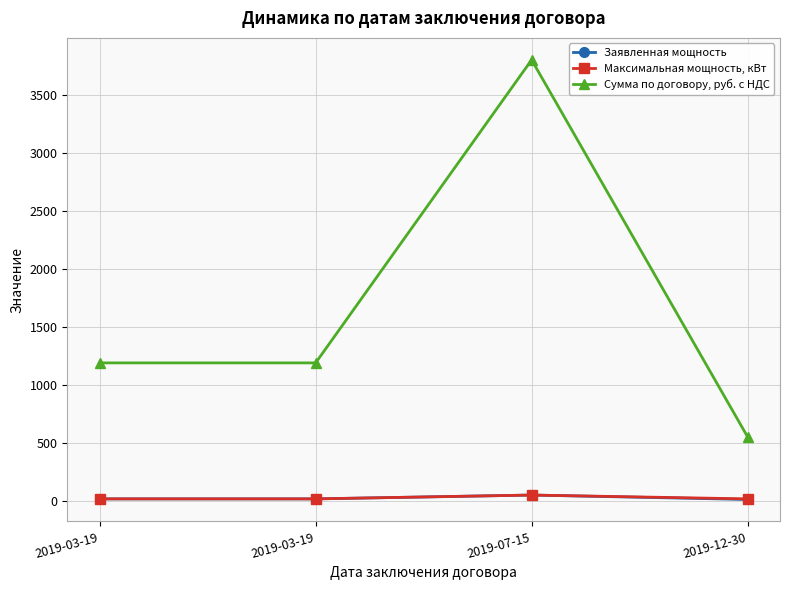

What are all the series names shown in the legend?

Заявленная мощность, Максимальная мощность, кВт, Сумма по договору, руб. с НДС